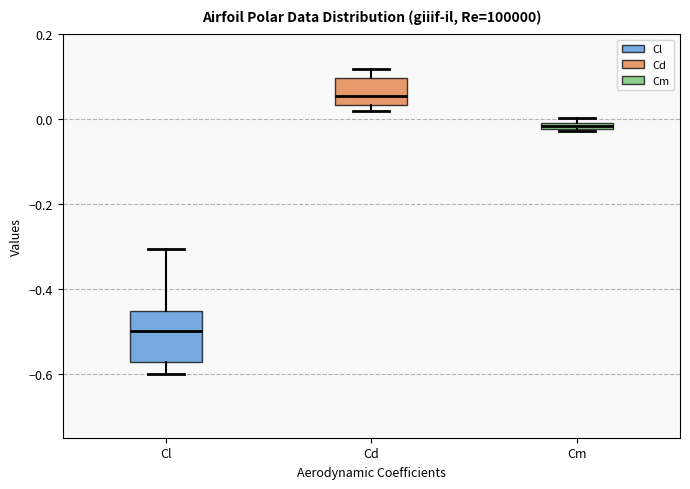

Where is the lower edge of the box for Cd on the y-axis? The values are not printed on the chart, so give them approximately, as read against the axis.

0.04